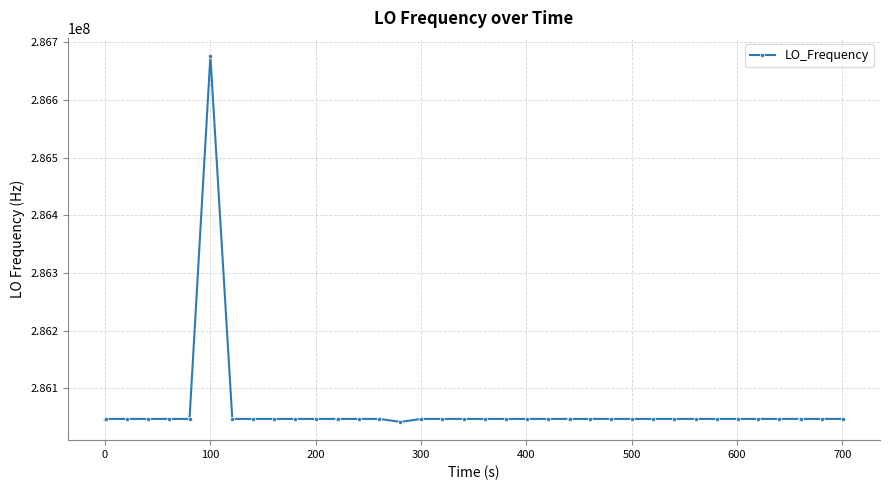

Does the chart have visible grid lines?

Yes